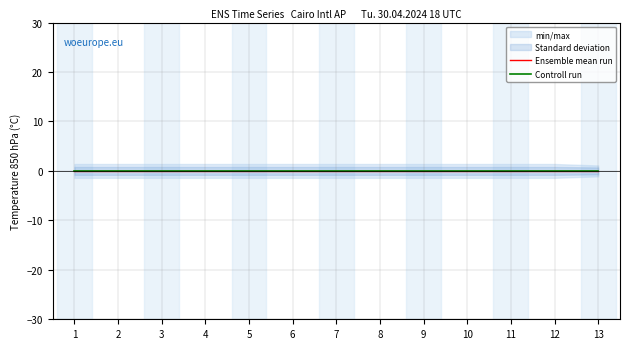

What is the value of the Controll run point at the 2nd from the left?

1